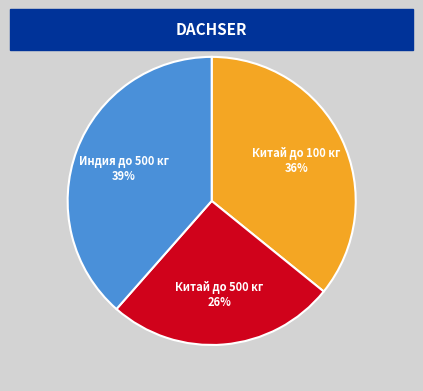

What percentage is the Китай до 100 кг slice, to the nearest percent?

36%